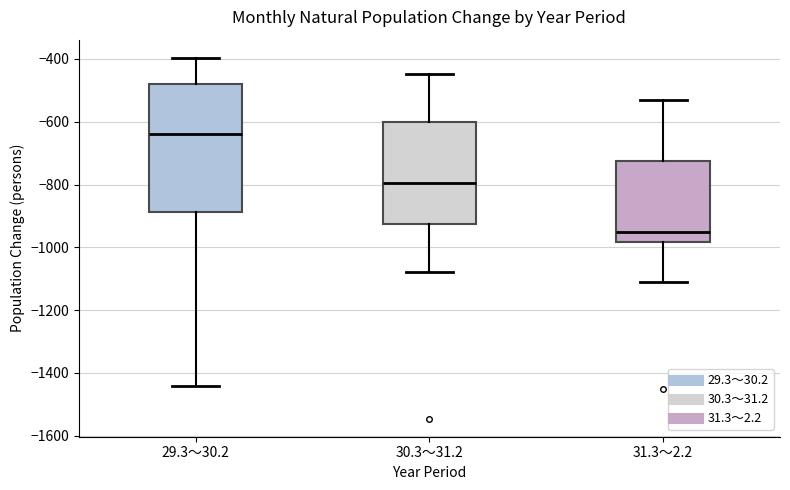

Which box is the tallest, from its lower edge to its upper edge?

29.3～30.2